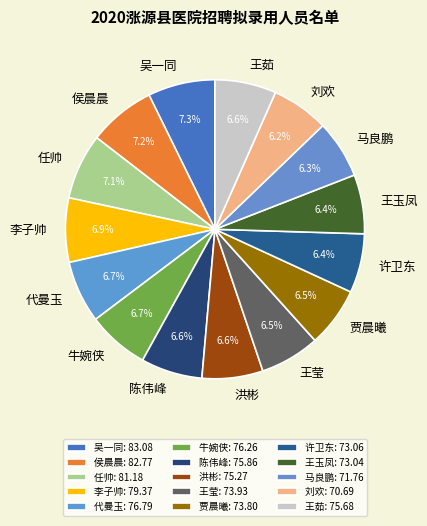

To the nearest percent, what is the average slice percentage?

7%